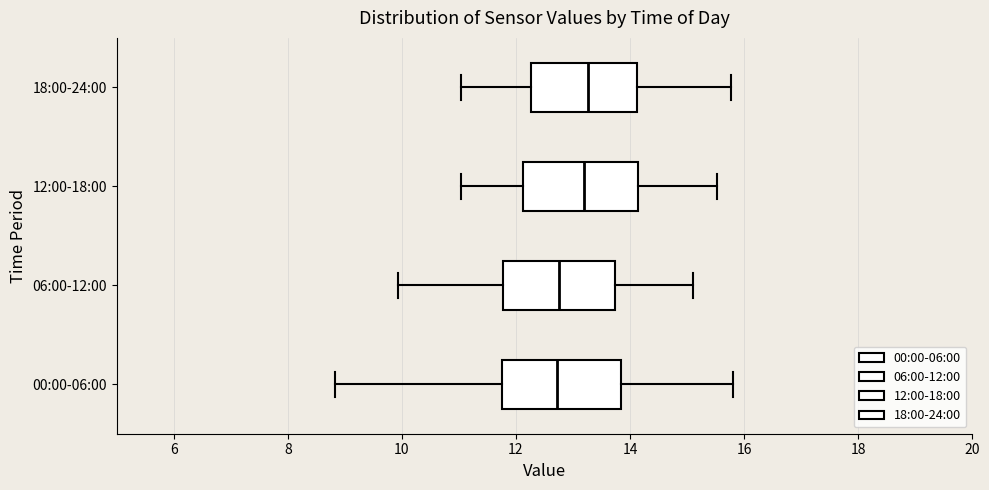

Reading bottom to top, transcribe this box plot: for each box, give where its median line is, the range the box spans, and where its two whiskers end, as read against the x-axis. The values are not printed on the chart, so give them approximately, as read against the axis.

00:00-06:00: median 12.8, box 11.8 to 13.8, whiskers 8.8 to 15.8
06:00-12:00: median 12.8, box 11.8 to 13.8, whiskers 10.0 to 15.2
12:00-18:00: median 13.2, box 12.2 to 14.2, whiskers 11.0 to 15.6
18:00-24:00: median 13.2, box 12.2 to 14.2, whiskers 11.0 to 15.8